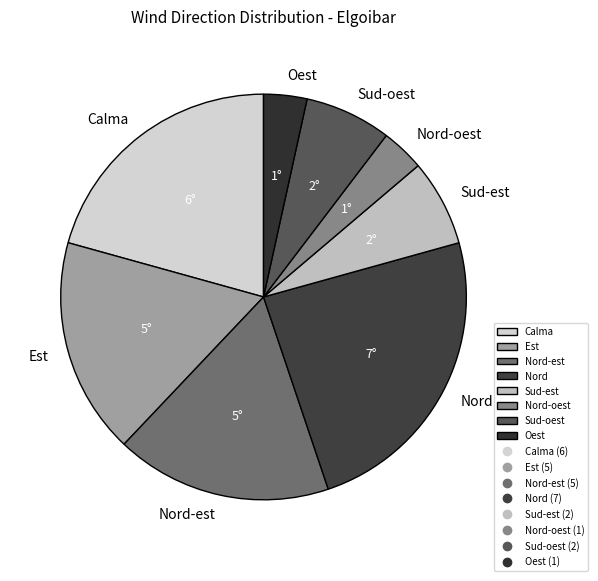

Is there a majority slice in this chart?

No